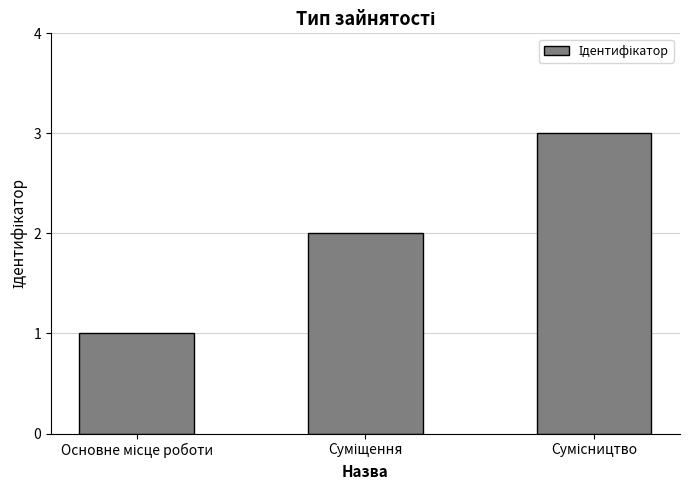

Reading left to right, list all the values displayed in this chart.

1	2	3